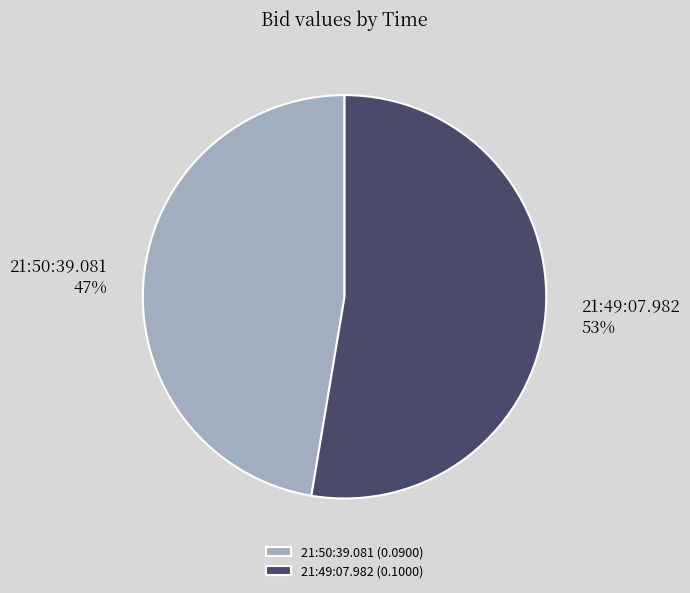

Which category has the biggest portion of the pie?

21:49:07.982